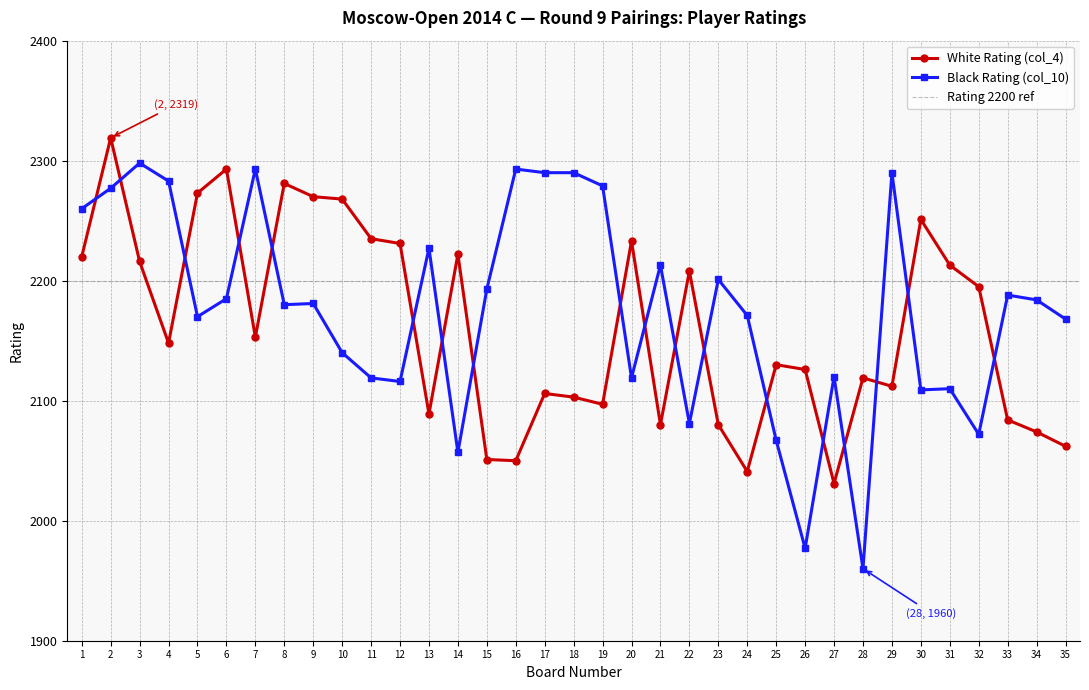

The White Rating (col_4) series shows 1326 at 25. True or false?

False